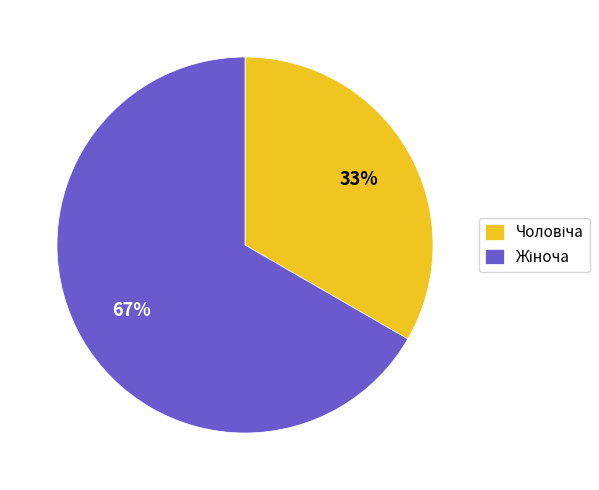

Is there a majority slice in this chart?

Yes